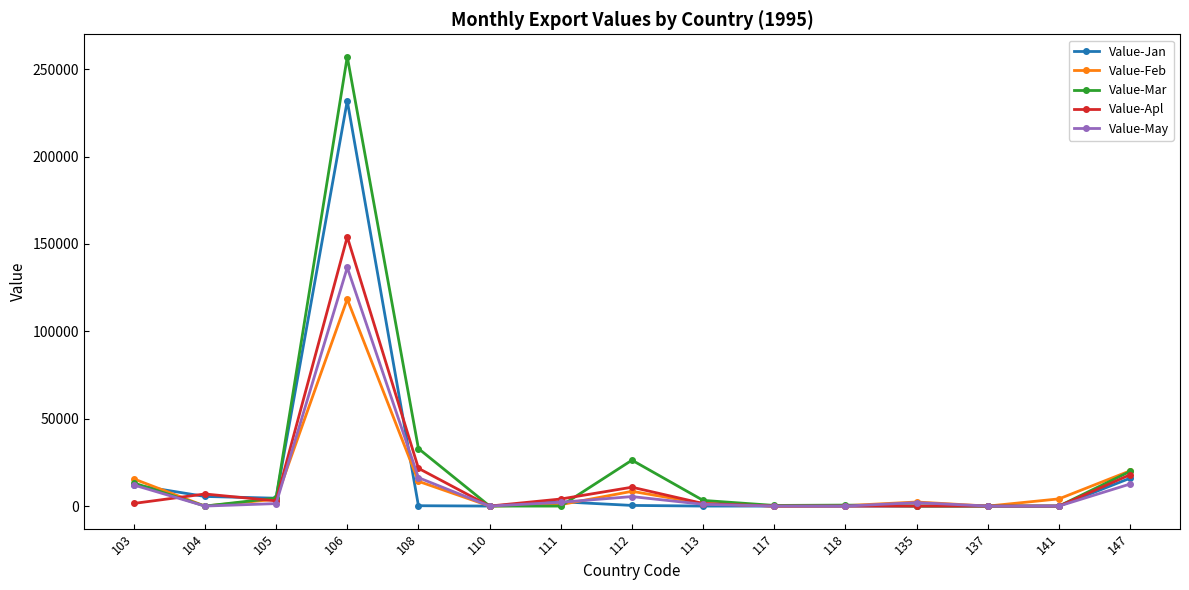

True or false: Value-Apl has more than 1 points higher than both neighbors.

True